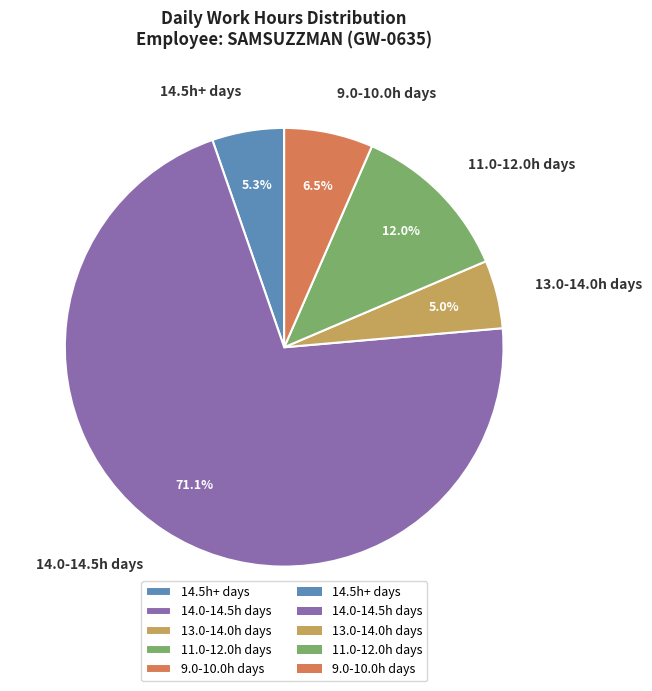

Which slice is the largest?

14.0-14.5h days